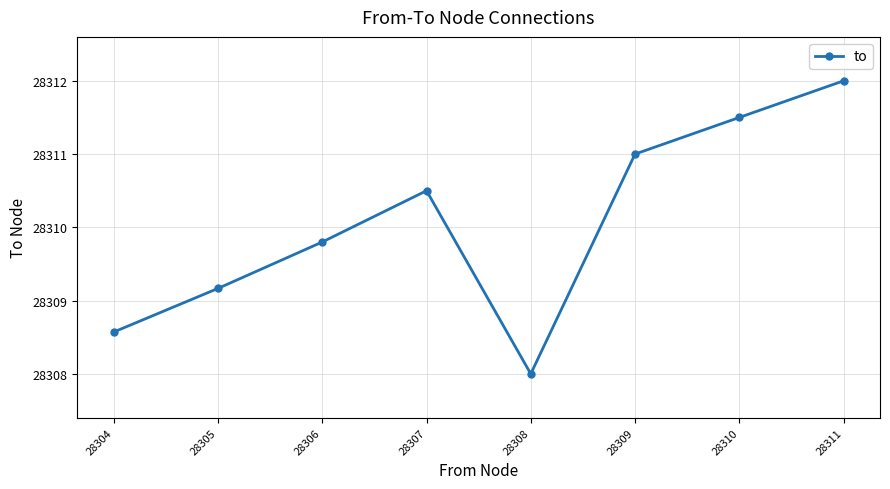

Between 28310 and 28304, which is larger?

28310